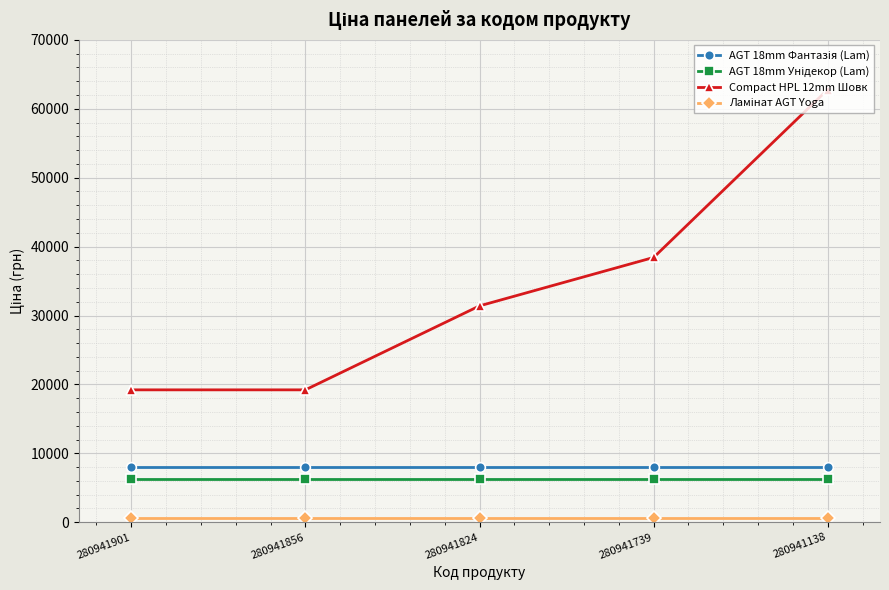

What is the difference between the maximum and minimum values in the Compact HPL 12mm Шовк series?

43584.9